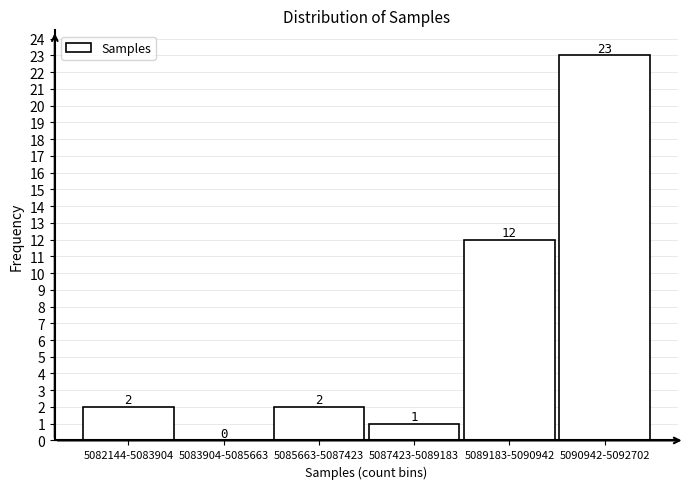

Reading left to right, extract all data points from this chart.

5082144-5083904=2	5083904-5085663=0	5085663-5087423=2	5087423-5089183=1	5089183-5090942=12	5090942-5092702=23